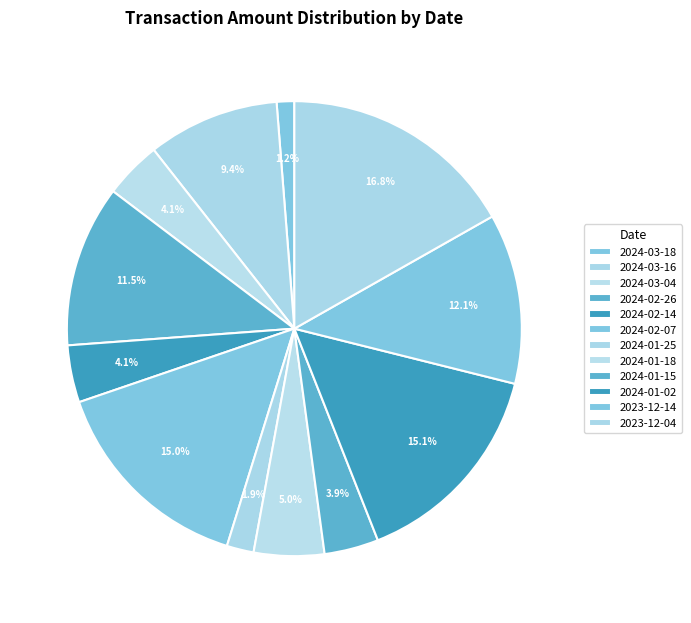

Count the number of slices in the pie.

12